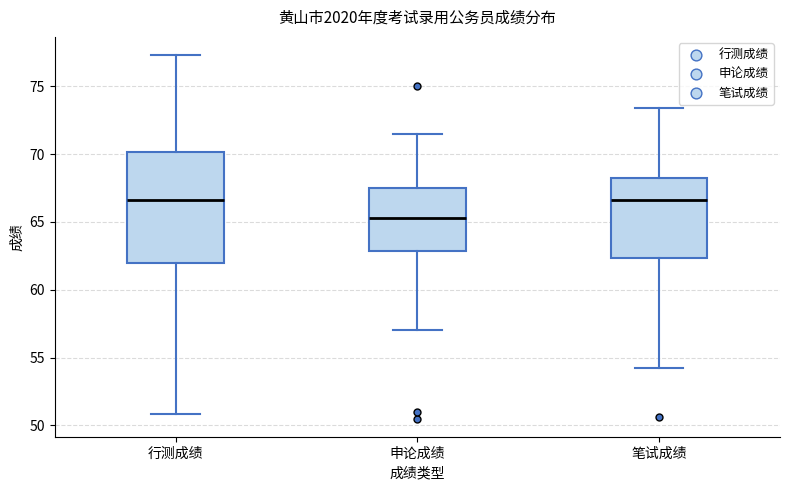

Reading left to right, transcribe this box plot: for each box, give where its median line is, the range the box spans, and where its two whiskers end, as read against the y-axis. The values are not printed on the chart, so give them approximately, as read against the axis.

行测成绩: median 66.5, box 62.0 to 70.0, whiskers 51.0 to 77.5
申论成绩: median 65.5, box 63.0 to 67.5, whiskers 57.0 to 71.5
笔试成绩: median 66.5, box 62.5 to 68.0, whiskers 54.0 to 73.5